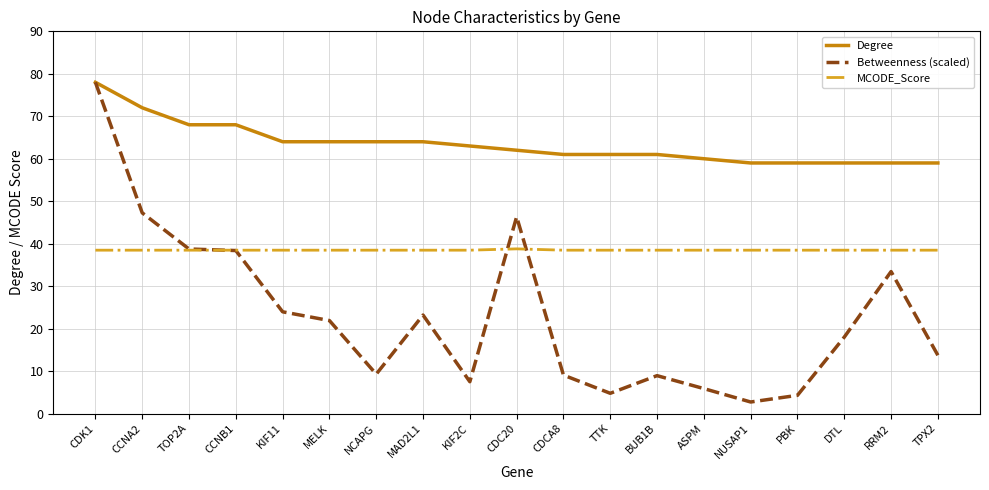

The value of Betweenness (scaled) at CDCA8 is 15.8. True or false?

False